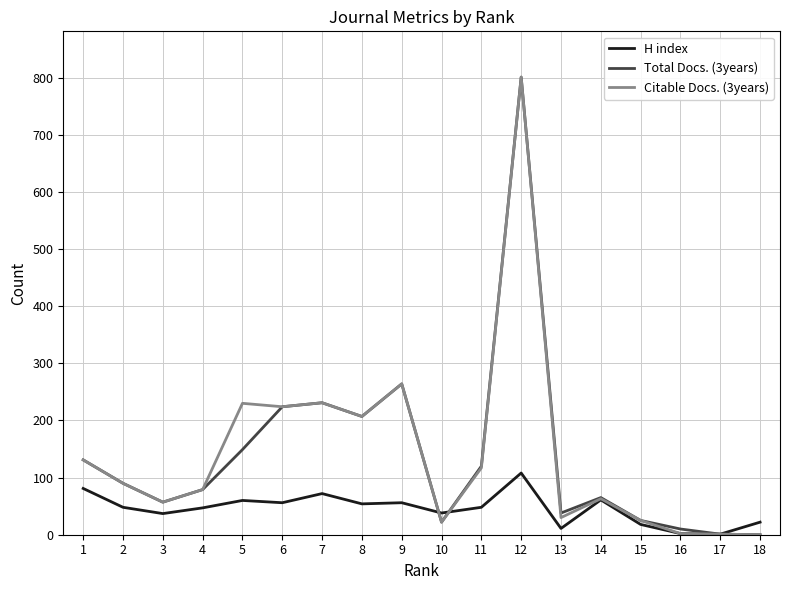

How many categories are shown in the chart?

18